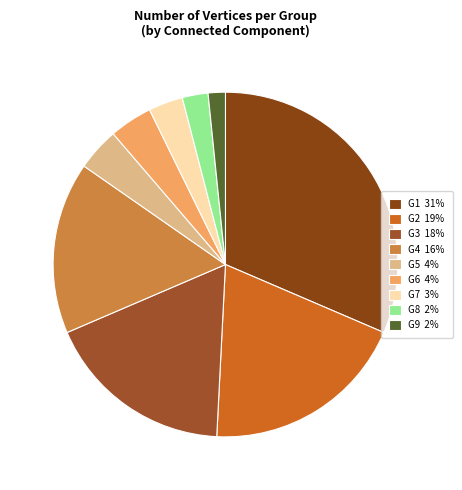

How many slices are in this pie chart?

9